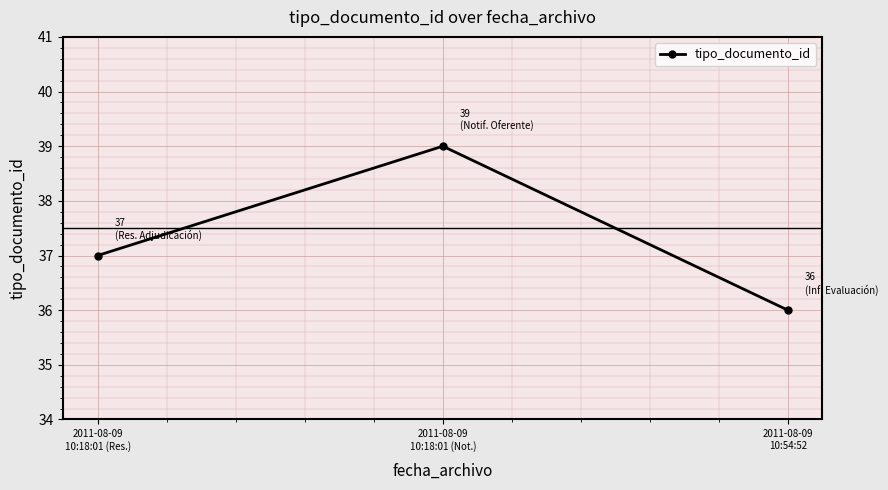

How many values are below 37?

1